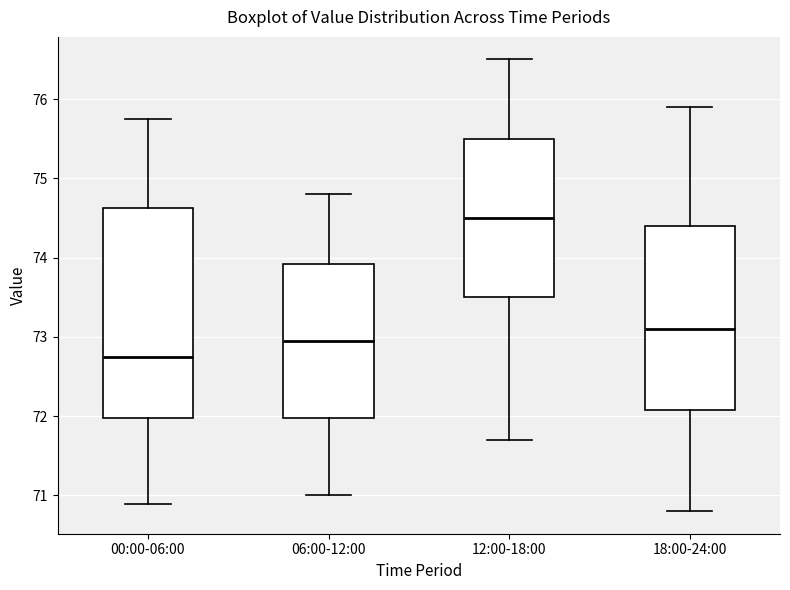

Reading left to right, transcribe this box plot: for each box, give where its median line is, the range the box spans, and where its two whiskers end, as read against the y-axis. The values are not printed on the chart, so give them approximately, as read against the axis.

00:00-06:00: median 72.7, box 72.0 to 74.6, whiskers 70.9 to 75.8
06:00-12:00: median 73.0, box 72.0 to 73.9, whiskers 71.0 to 74.8
12:00-18:00: median 74.5, box 73.5 to 75.5, whiskers 71.7 to 76.5
18:00-24:00: median 73.1, box 72.1 to 74.4, whiskers 70.8 to 75.9